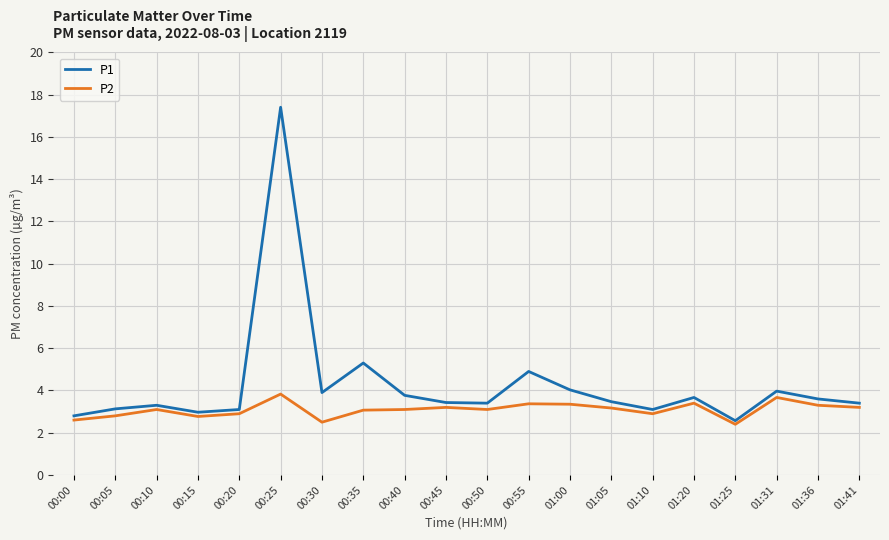

What position from the right is 01:31?

3